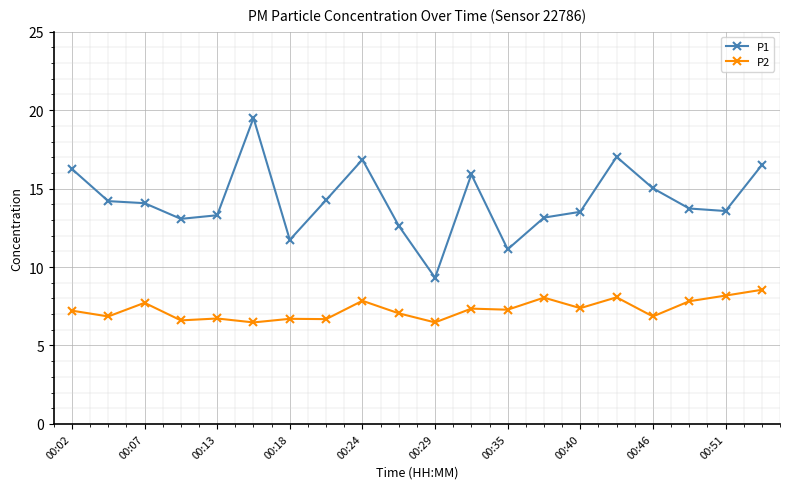

Which series has the widest spread of values?

P1